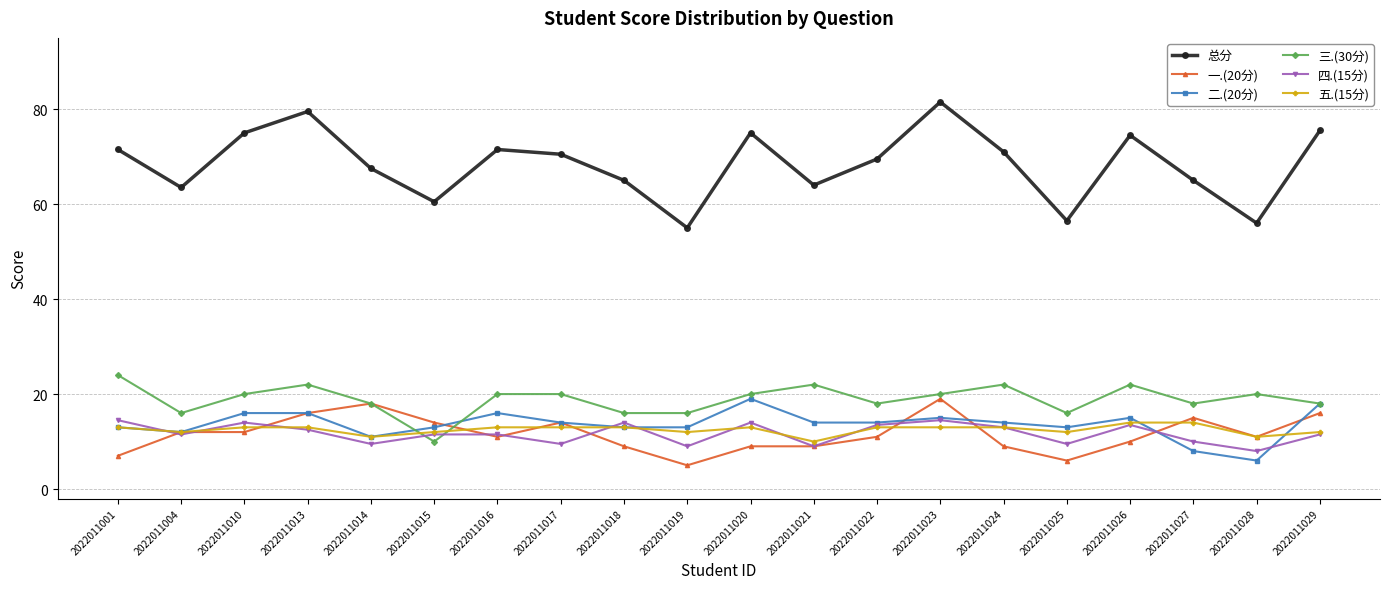

Reading right to left, extract all data points from this chart.

总分: 75.5	56.0	65.0	74.5	56.5	71.0	81.5	69.5	64.0	75.0	55.0	65.0	70.5	71.5	60.5	67.5	79.5	75.0	63.5	71.5
一.(20分): 16.0	11.0	15.0	10.0	6.0	9.0	19.0	11.0	9.0	9.0	5.0	9.0	14.0	11.0	14.0	18.0	16.0	12.0	12.0	7.0
二.(20分): 18.0	6.0	8.0	15.0	13.0	14.0	15.0	14.0	14.0	19.0	13.0	13.0	14.0	16.0	13.0	11.0	16.0	16.0	12.0	13.0
三.(30分): 18.0	20.0	18.0	22.0	16.0	22.0	20.0	18.0	22.0	20.0	16.0	16.0	20.0	20.0	10.0	18.0	22.0	20.0	16.0	24.0
四.(15分): 11.5	8.0	10.0	13.5	9.5	13.0	14.5	13.5	9.0	14.0	9.0	14.0	9.5	11.5	11.5	9.5	12.5	14.0	11.5	14.5
五.(15分): 12.0	11.0	14.0	14.0	12.0	13.0	13.0	13.0	10.0	13.0	12.0	13.0	13.0	13.0	12.0	11.0	13.0	13.0	12.0	13.0